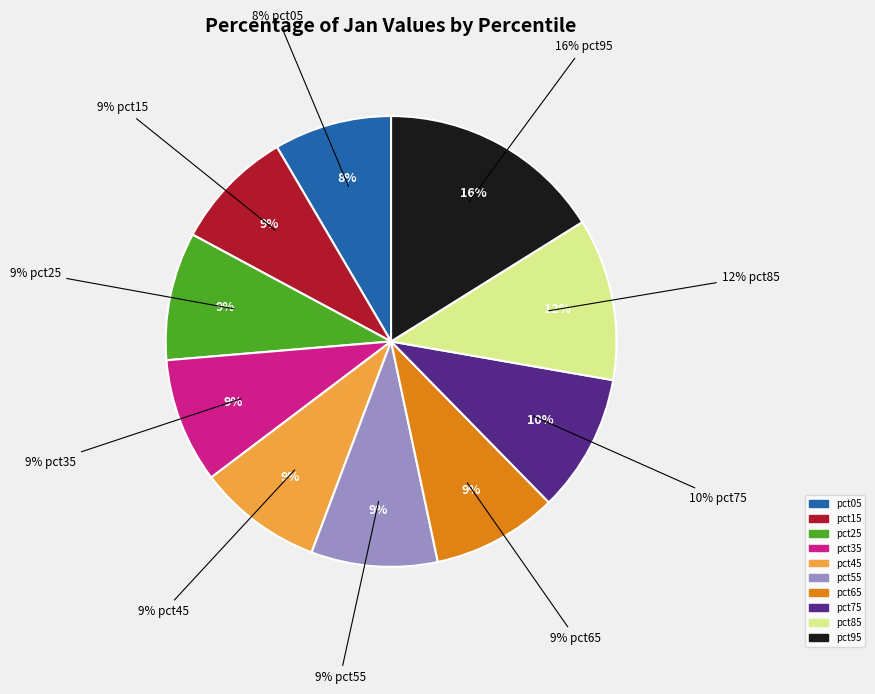

Do pct55 and pct25 together represent more than half of the pie?

No